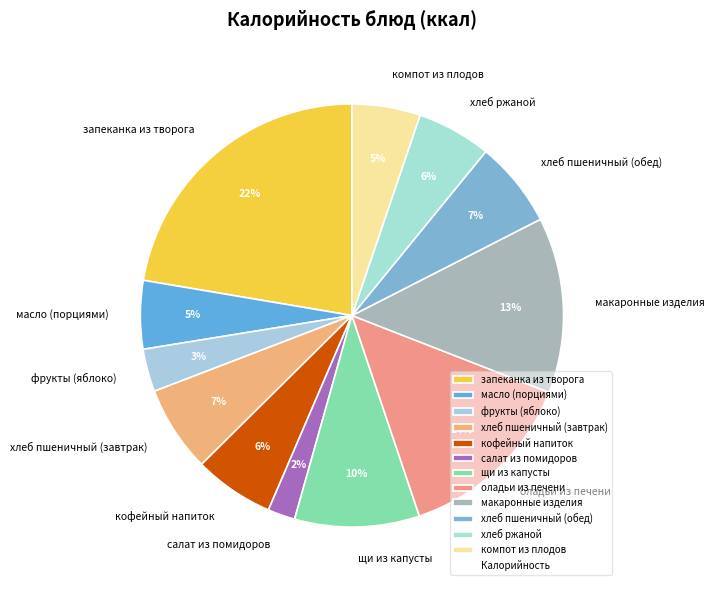

To the nearest percent, what is the average slice percentage?

8%